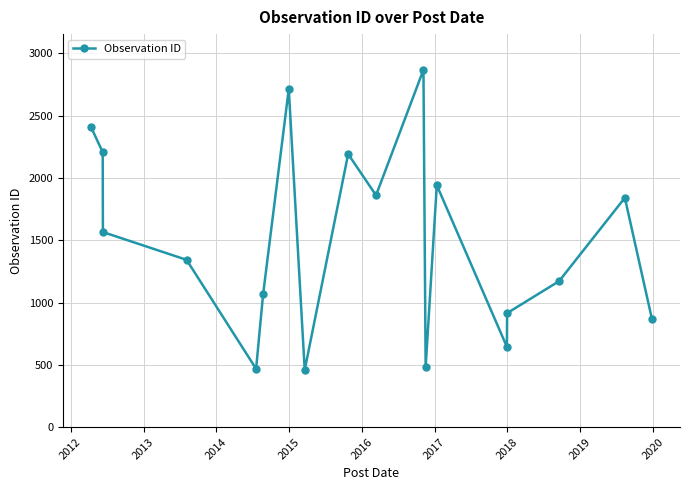

What is the sum of all values?

27015